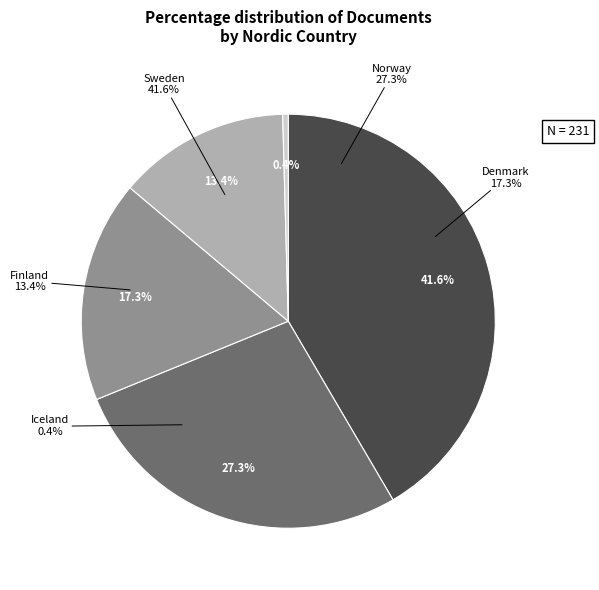

Which category has the biggest portion of the pie?

Sweden